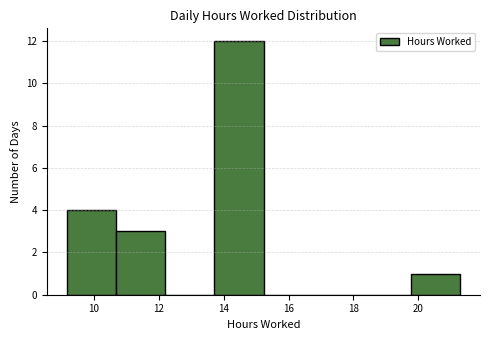

Reading left to right, transcribe this chart: for each bar, give the range it covers on the x-axis and its height. Neither the bar edges nor the heights are printed on the chart, so give them approximately, as read against the axes.

9.2 to 10.6: 4
10.6 to 12.2: 3
12.2 to 13.8: 0
13.8 to 15.2: 12
15.2 to 16.8: 0
16.8 to 18.2: 0
18.2 to 19.8: 0
19.8 to 21.4: 1